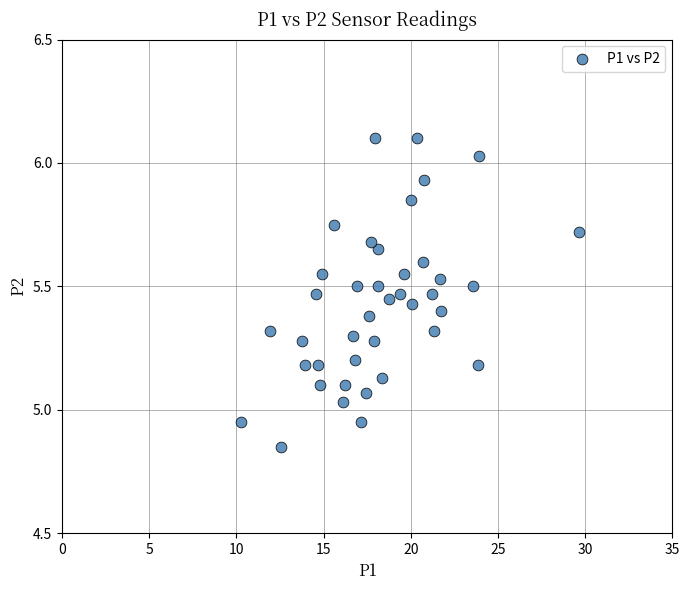

What is the range of X values (max minus min)?

19.4